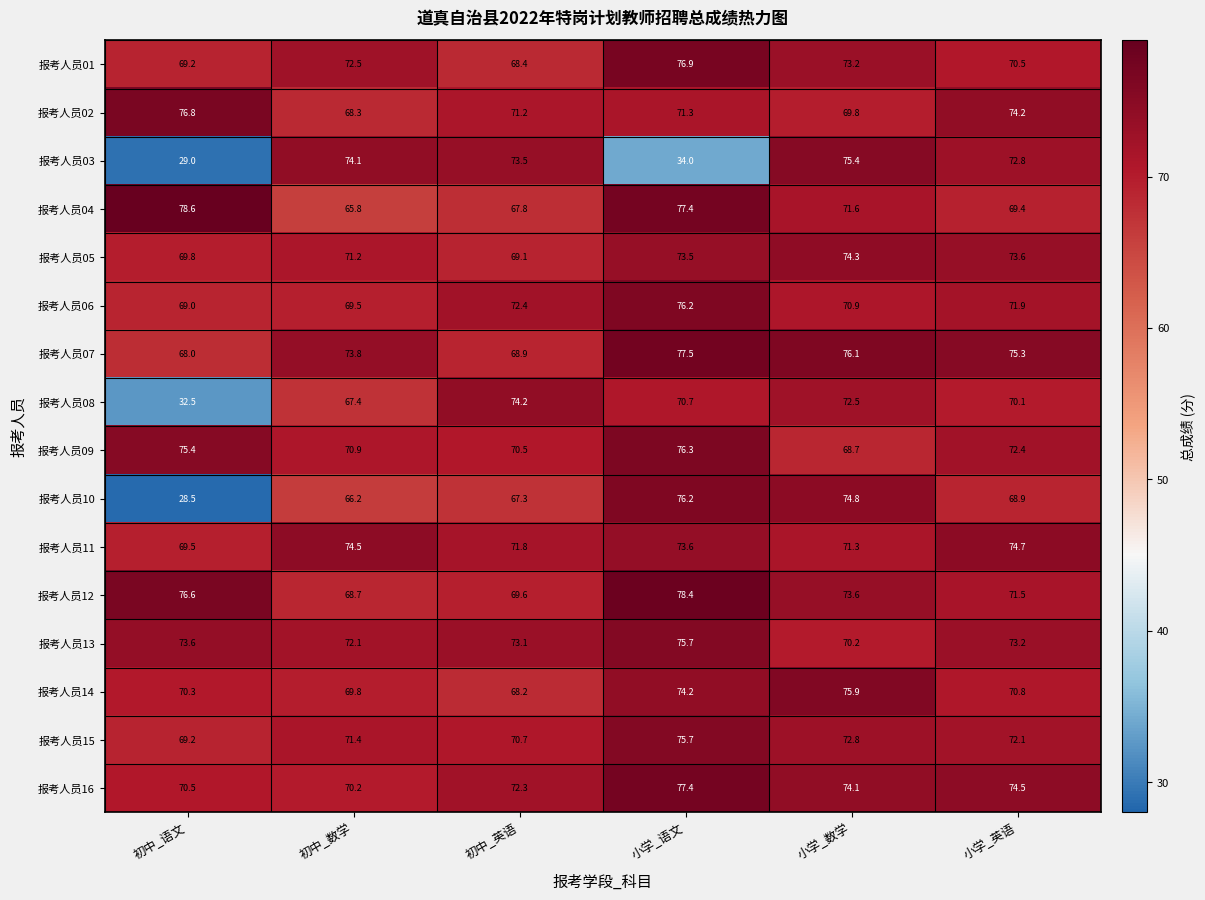

What is the total value across all series at 初中_英语?

1129.0